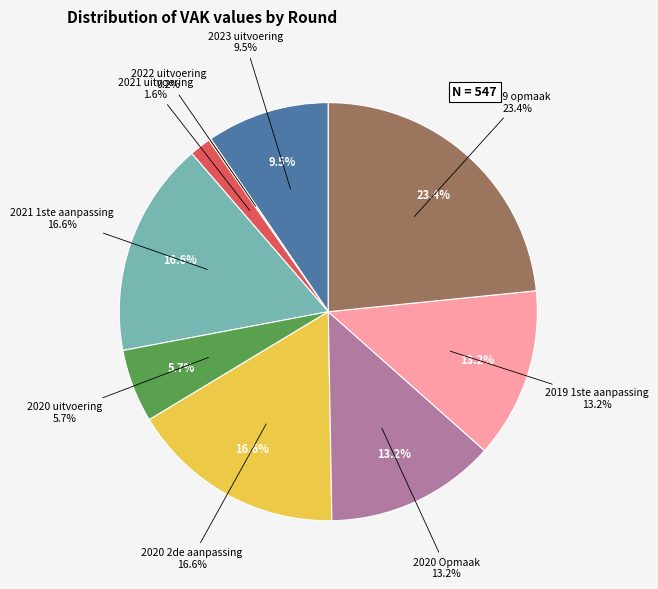

Do 2020 Opmaak and 2019 opmaak together represent more than half of the pie?

No